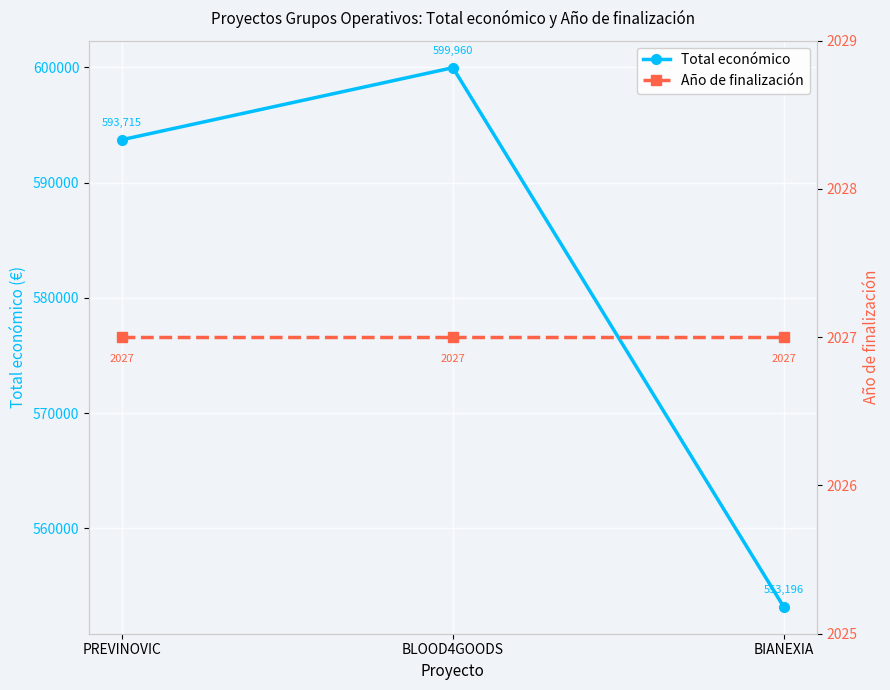

At which category does the chart reach its peak across all series?

BLOOD4GOODS